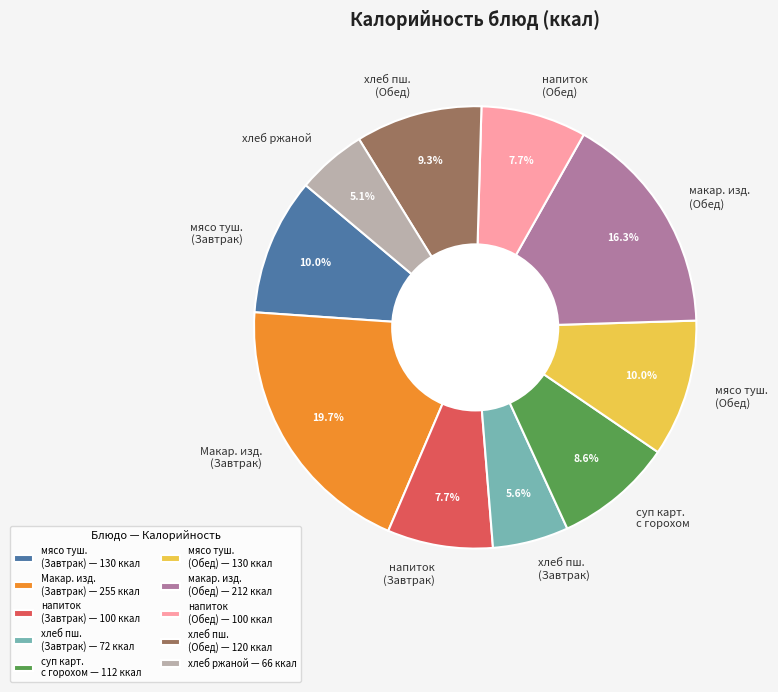

How many segments does this pie chart have?

10